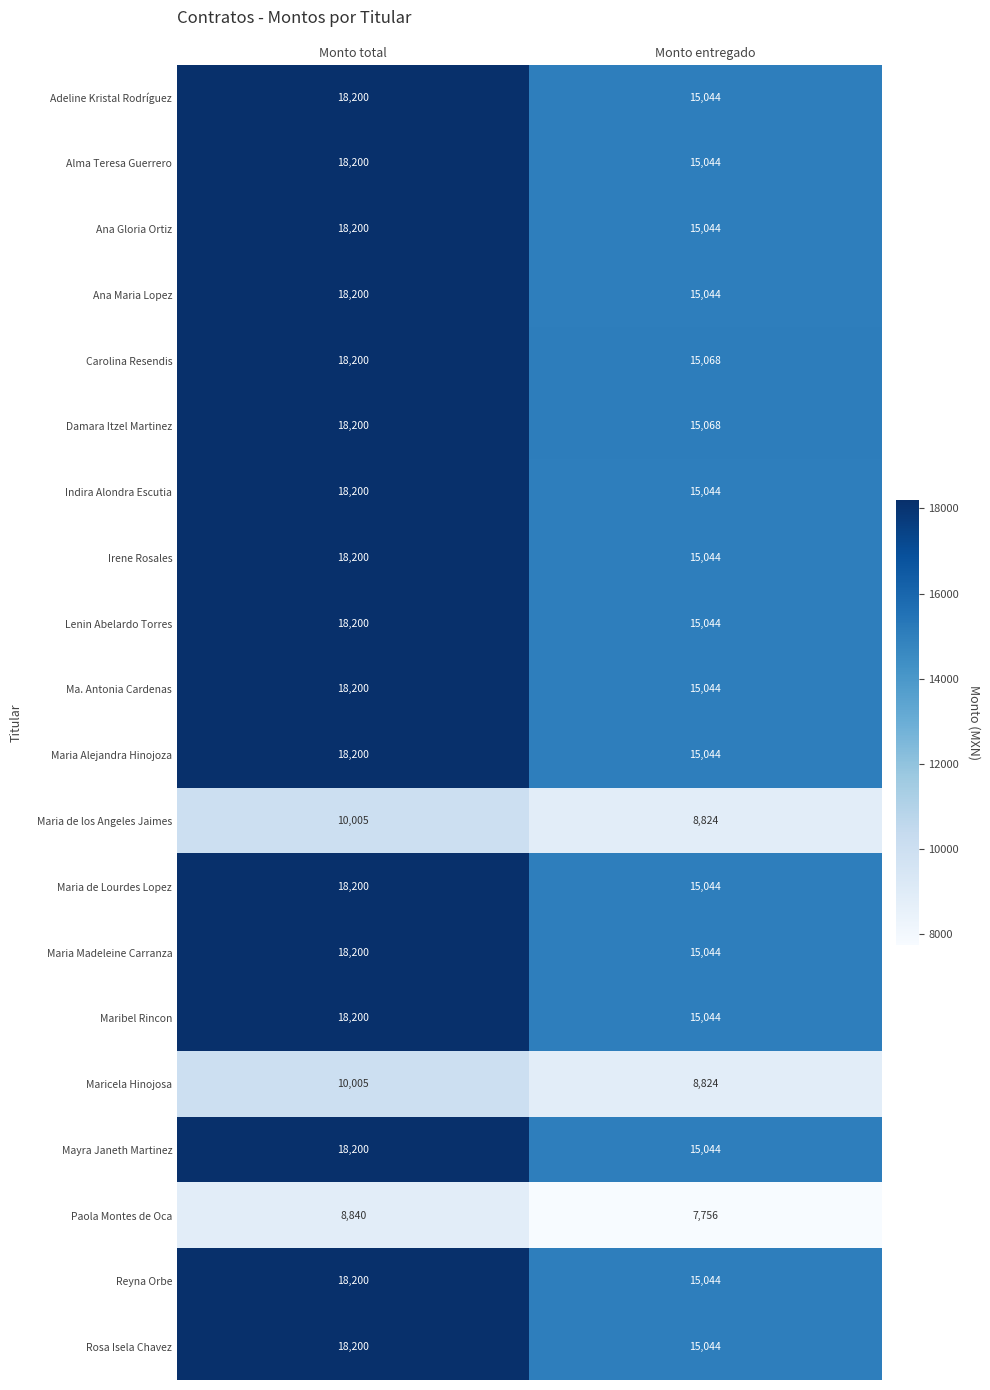

The value of Ana Maria Lopez at Monto total is 18200. True or false?

True